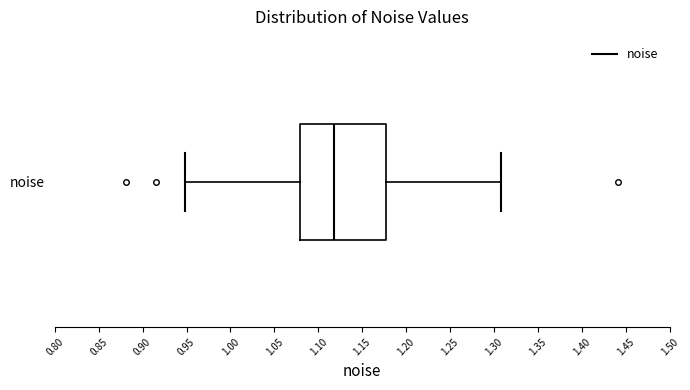

Where does the left whisker of the box for noise end on the x-axis? The values are not printed on the chart, so give them approximately, as read against the axis.

0.950